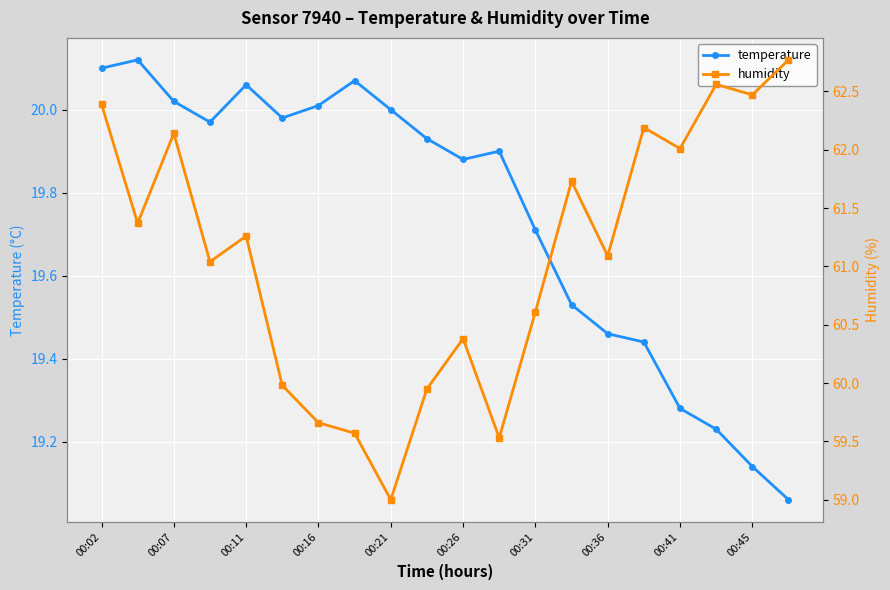

Which series has the largest range (max minus min)?

humidity